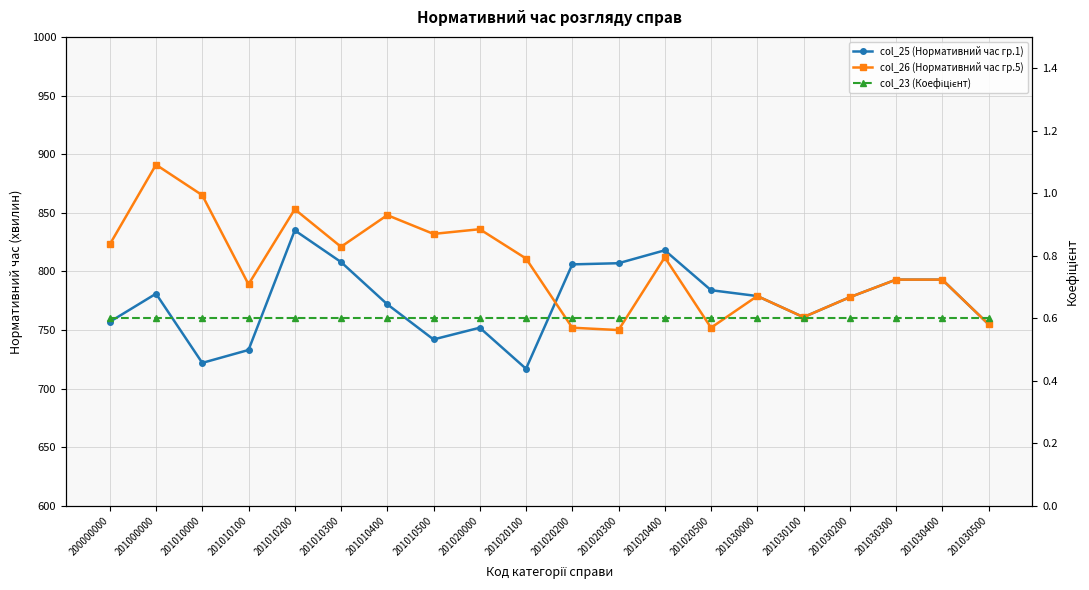

Rank the series by their maximum value, from lowest to highest.

col_23 (Коефіцієнт), col_25 (Нормативний час гр.1), col_26 (Нормативний час гр.5)